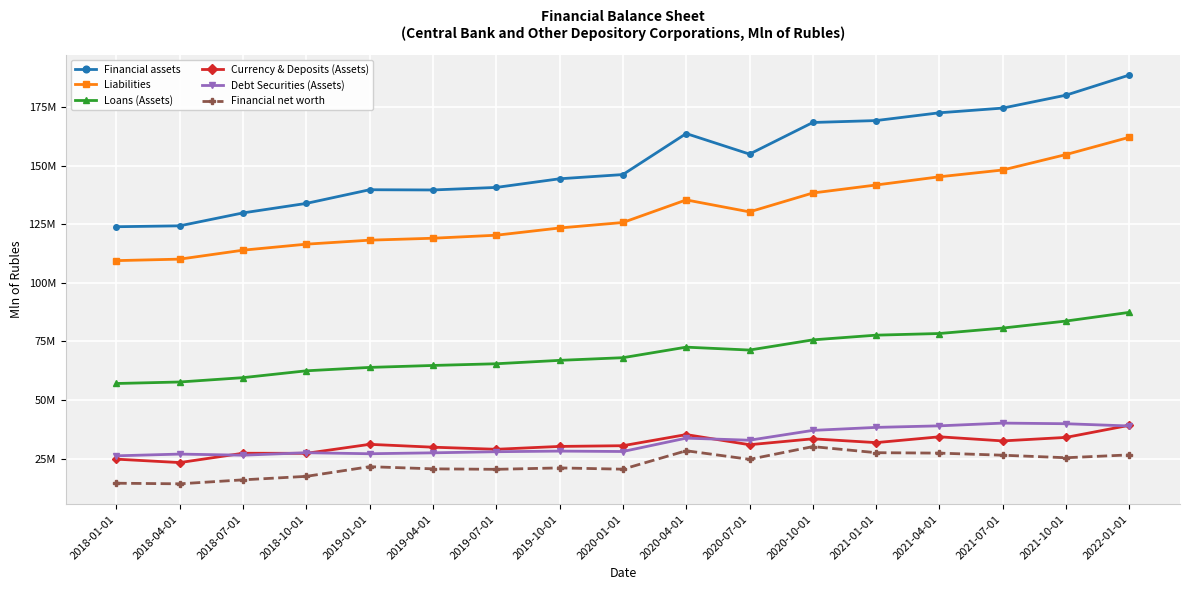

The Currency & Deposits (Assets) series shows 17057339 at 2019-01-01. True or false?

False